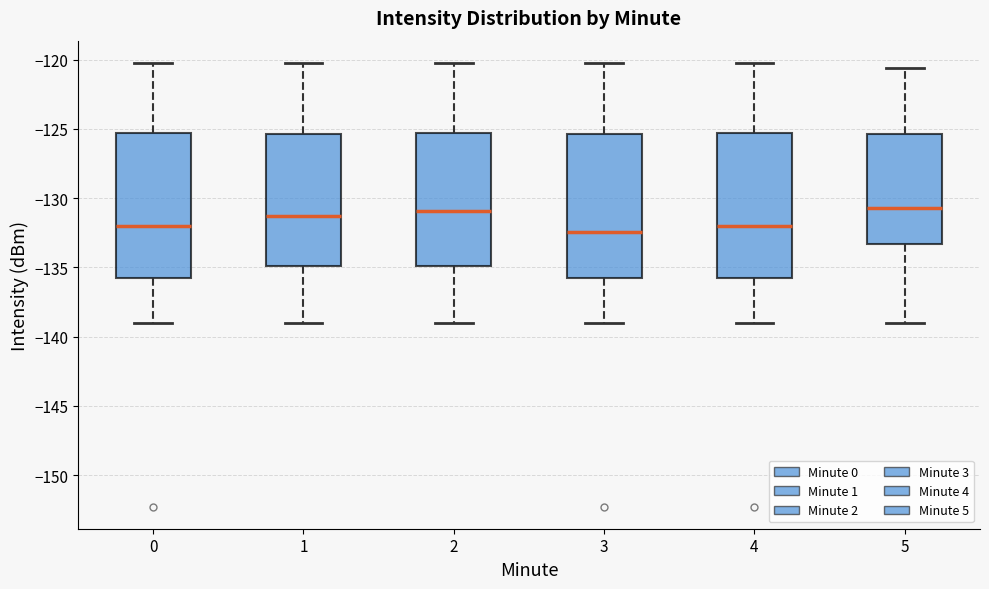

Where is the lower edge of the box at x = 0 on the y-axis? The values are not printed on the chart, so give them approximately, as read against the axis.

-136.0